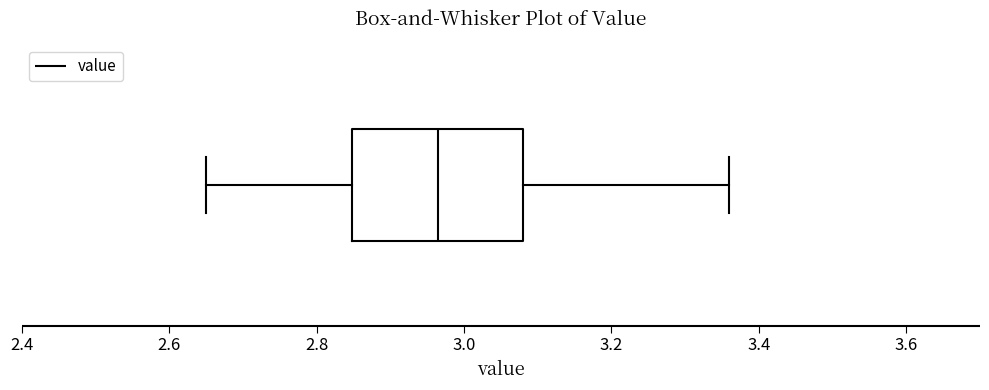

Transcribe this box plot: give where the median line is, the range the box spans, and where the two whiskers end, as read against the x-axis. The values are not printed on the chart, so give them approximately, as read against the axis.

median 2.96, box 2.84 to 3.08, whiskers 2.66 to 3.36